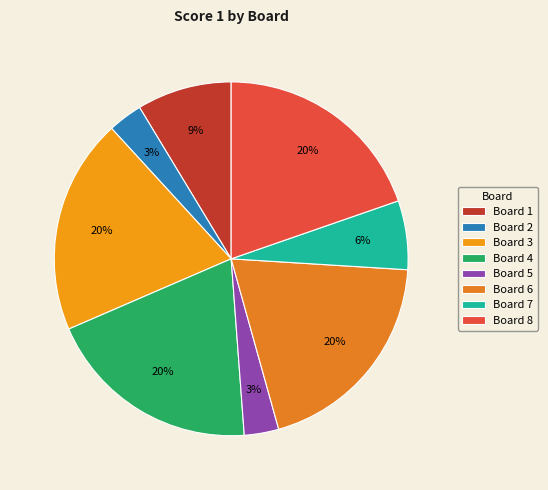

How many segments does this pie chart have?

8